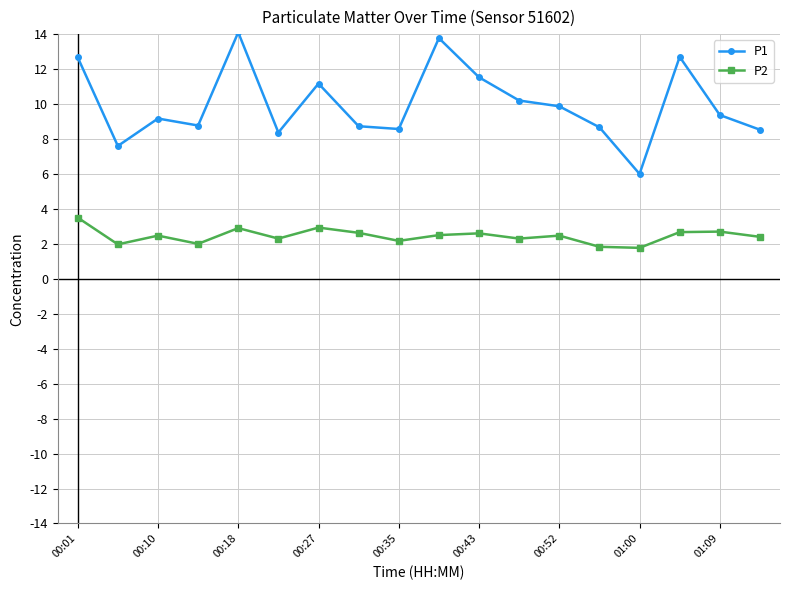

What is the minimum value for P2?

1.8